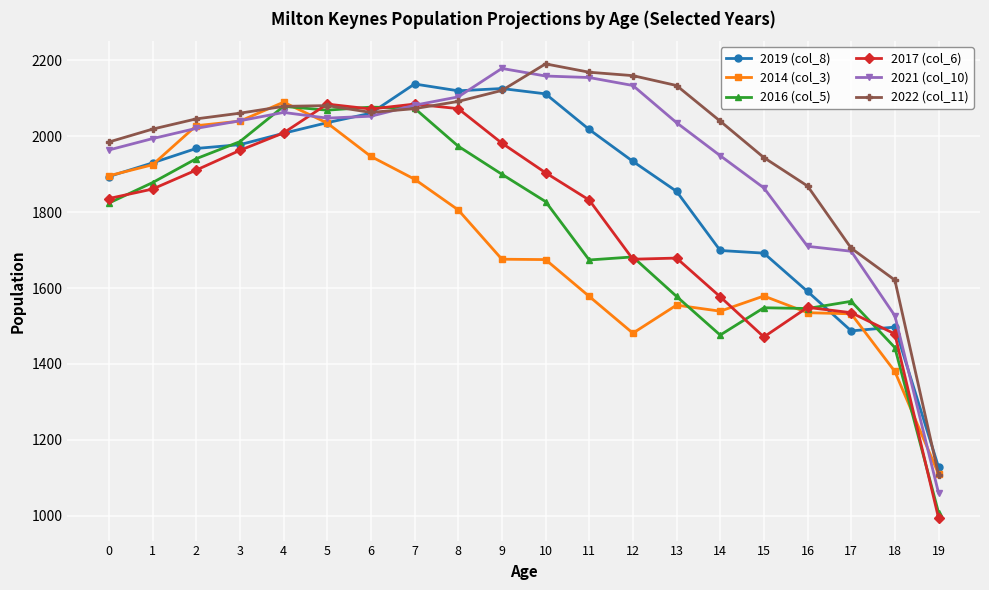

What is the maximum value shown in the chart?

2191